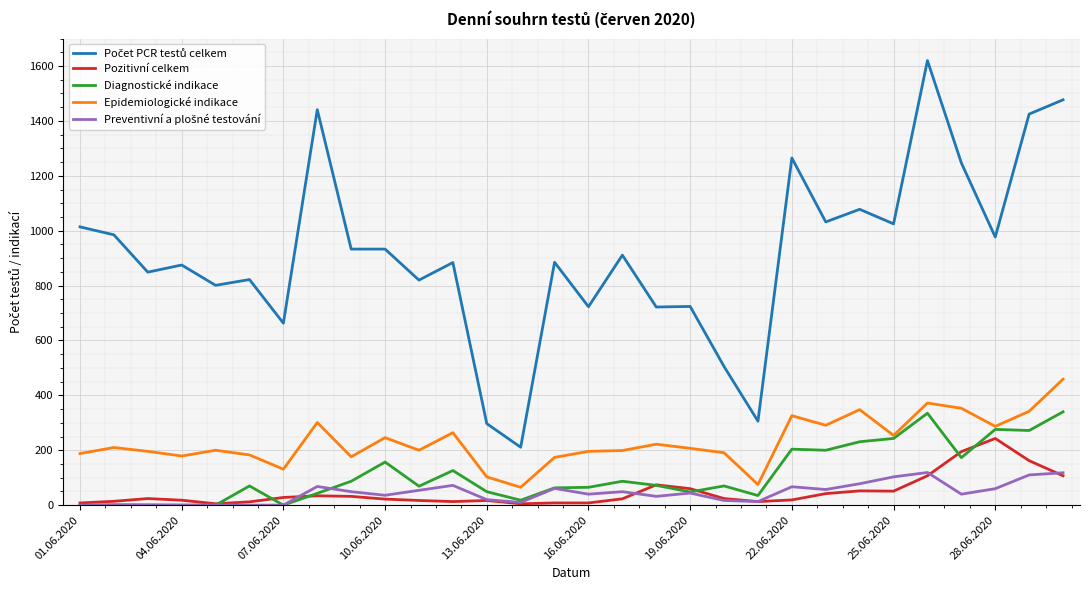

What is the greatest value displayed?

1620